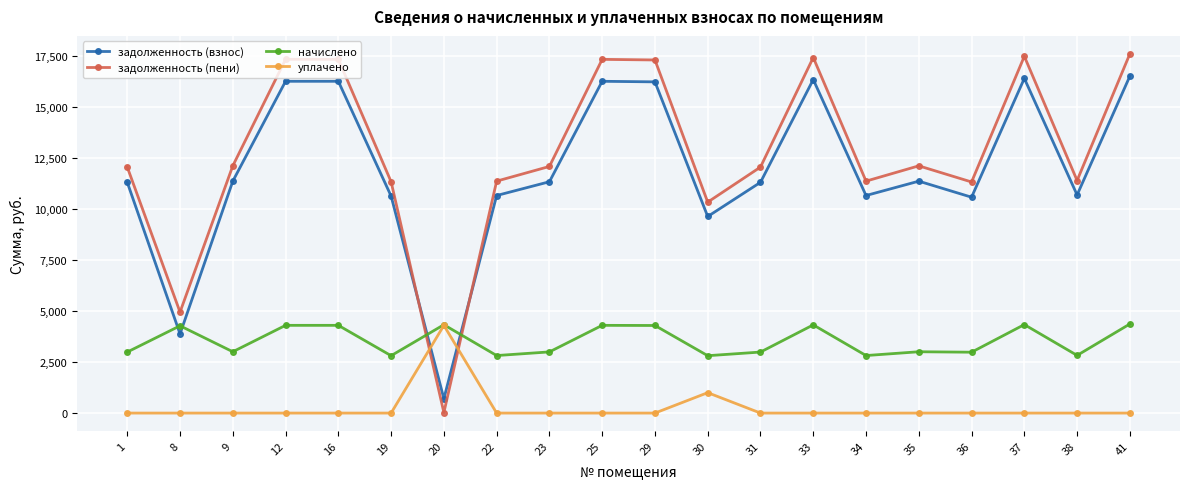

What is the sum of the задолженность (взнос) values at 30 and 34?

20299.0